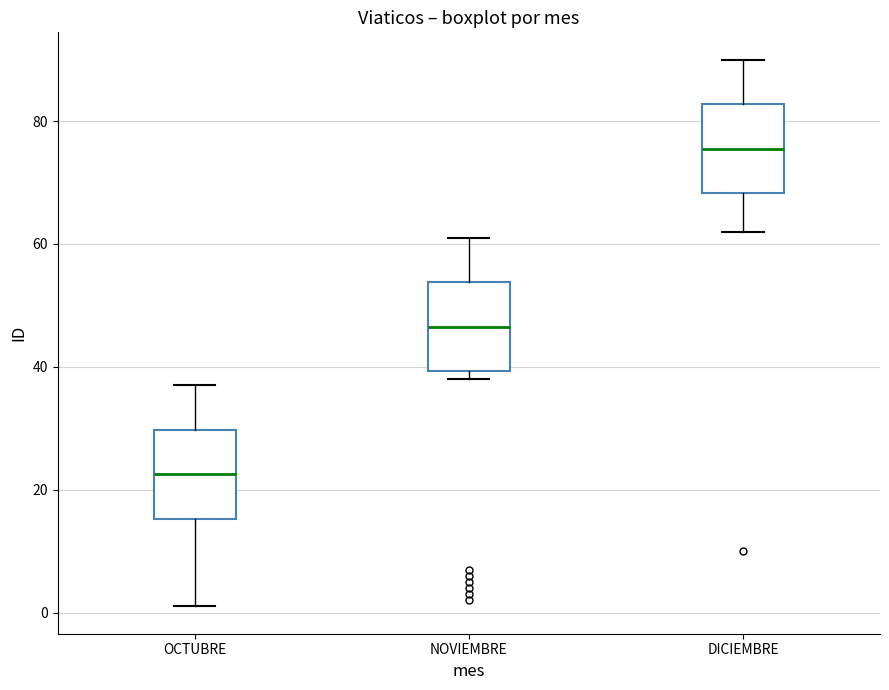

Reading left to right, read every box against the y-axis: the position of its median line, the range the box covers, and the ends of its whiskers. The values are not printed on the chart, so give them approximately, as read against the axis.

OCTUBRE: median 22, box 16 to 30, whiskers 2 to 38
NOVIEMBRE: median 46, box 40 to 54, whiskers 38 to 62
DICIEMBRE: median 76, box 68 to 82, whiskers 62 to 90